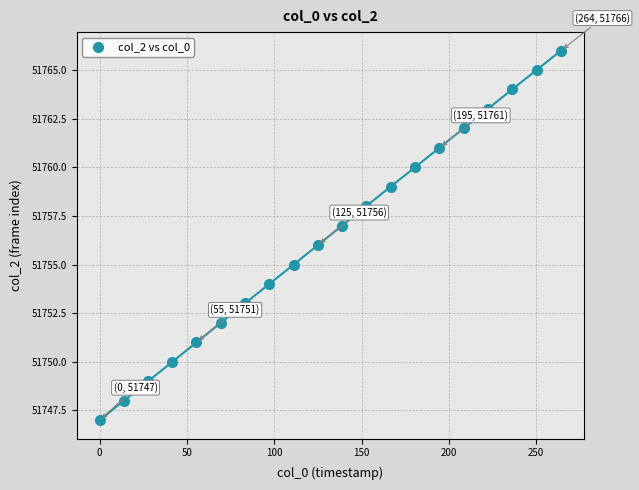

What is the range of Y values (max minus min)?

19